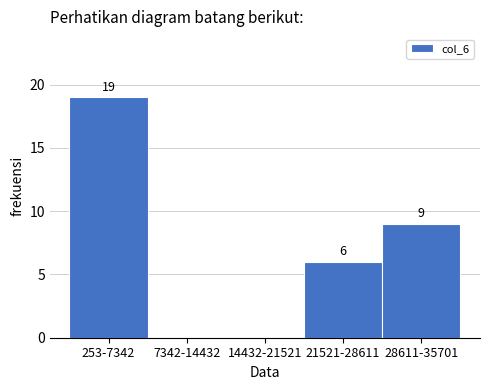

Reading left to right, transcribe all the data shown in this chart.

253-7342=19	7342-14432=0	14432-21521=0	21521-28611=6	28611-35701=9